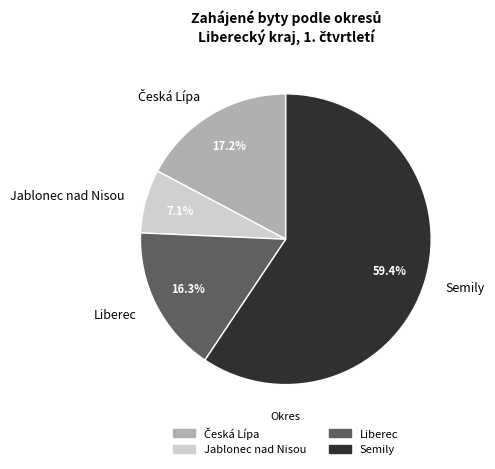

What portion of the pie excludes Semily?

40.6%